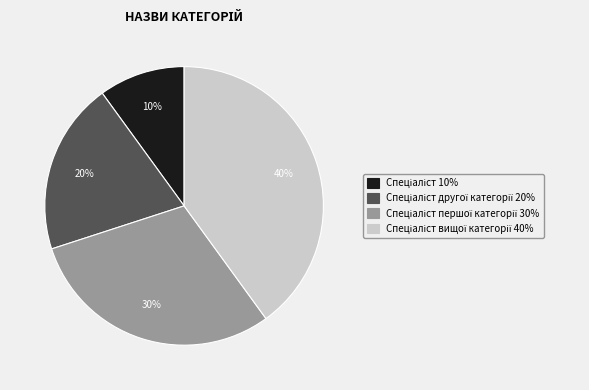

To the nearest percent, what is the difference between the largest and smallest slice percentages?

30%